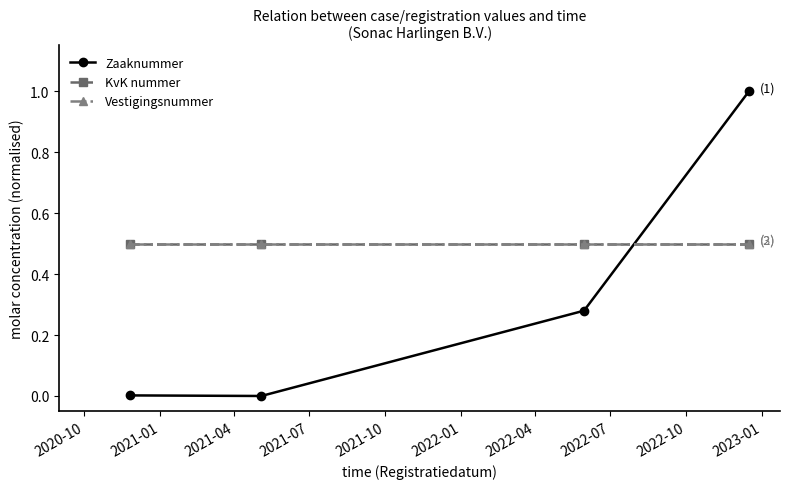

How many lines are shown in the chart?

3